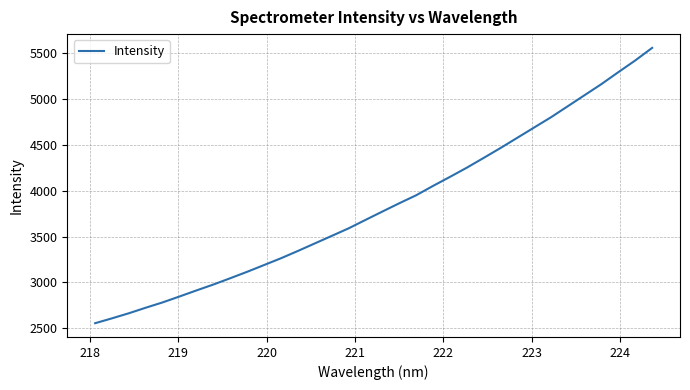

What is the maximum value shown in the chart?

5557.3